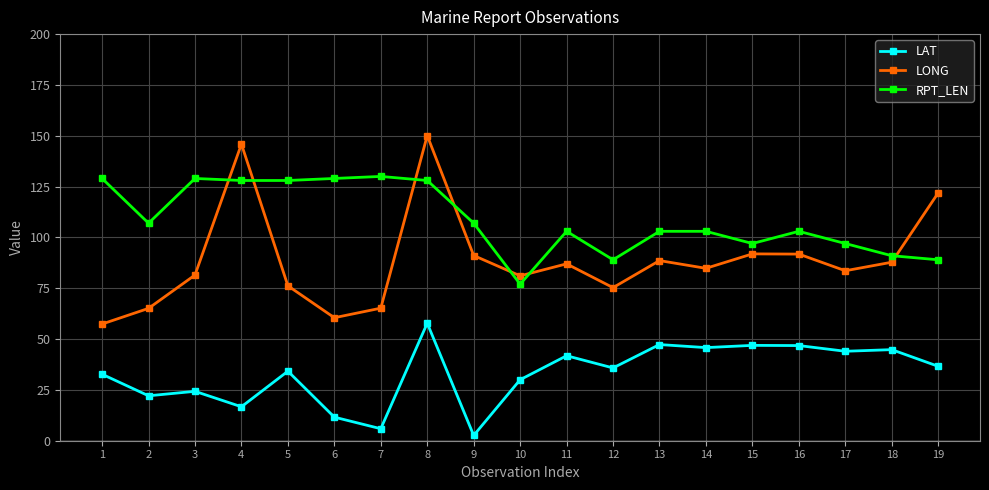

What is the average value of the LAT series?

33.0